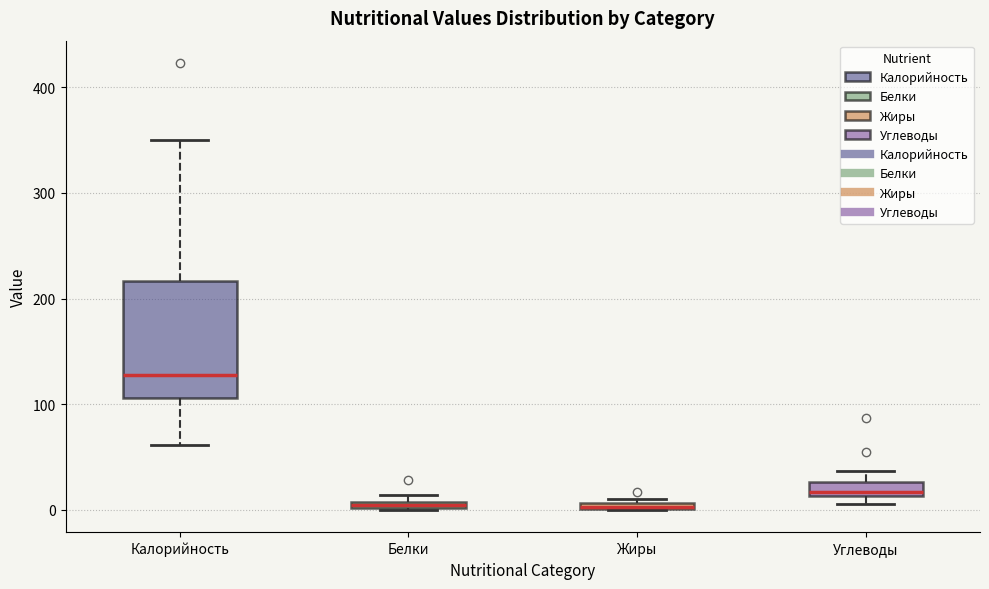

Comparing the boxes themselves (not the whiskers), which one is the tallest?

Калорийность